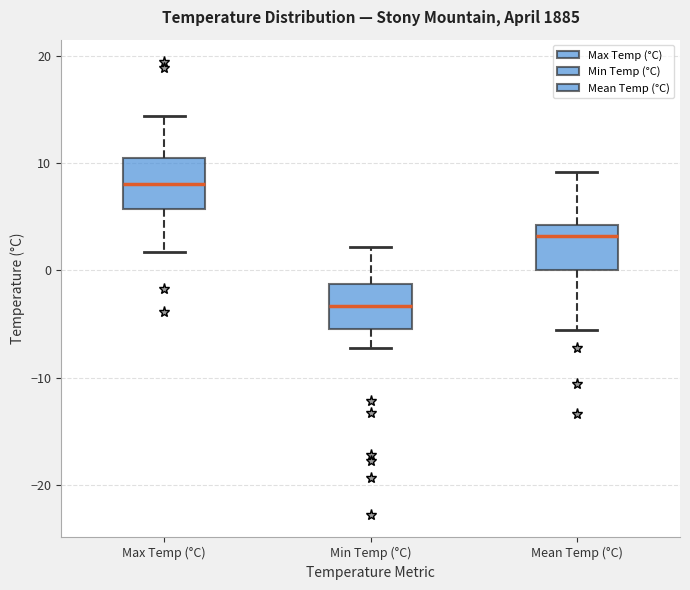

Reading left to right, transcribe this box plot: for each box, give where its median line is, the range the box spans, and where its two whiskers end, as read against the y-axis. The values are not printed on the chart, so give them approximately, as read against the axis.

Max Temp (°C): median 8, box 6 to 10, whiskers 2 to 14
Min Temp (°C): median -3, box -5 to -1, whiskers -7 to 2
Mean Temp (°C): median 3, box 0 to 4, whiskers -6 to 9